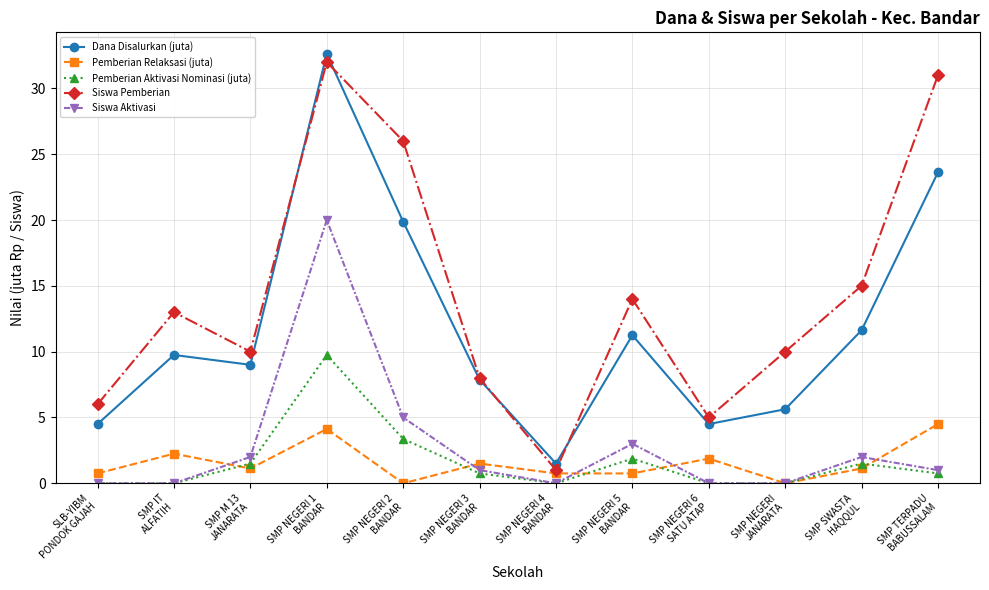

Where does the Pemberian Relaksasi (juta) series first go above 1?

SMP IT
ALFATIH